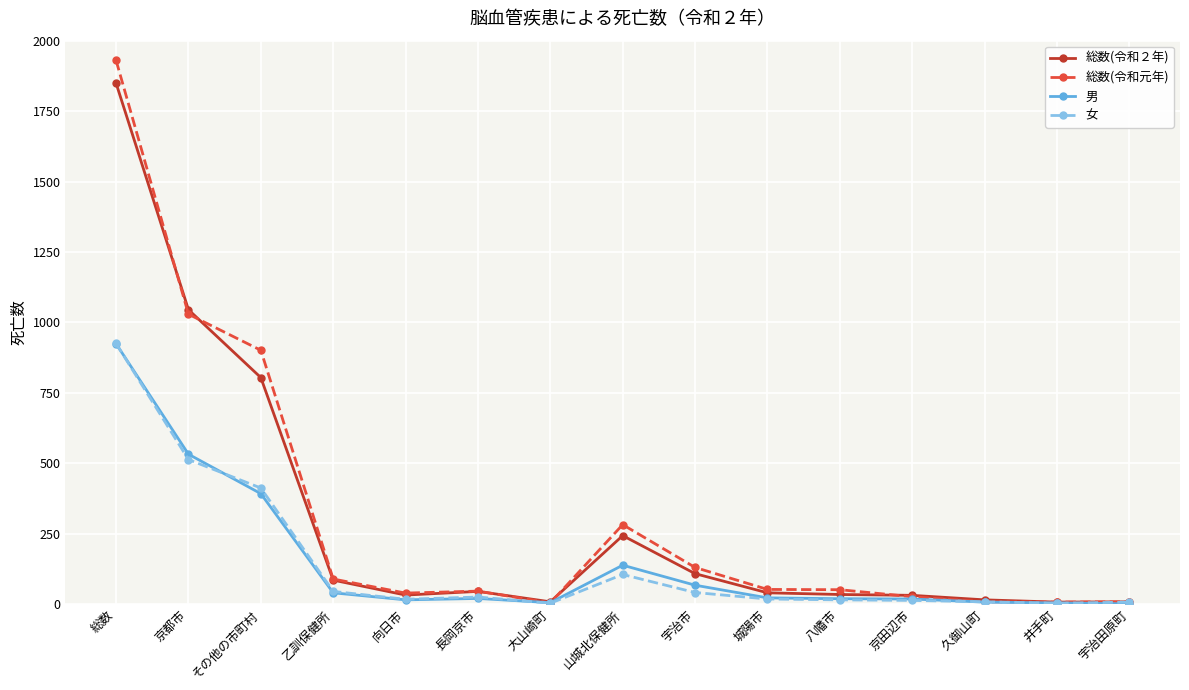

What are all the series names shown in the legend?

総数(令和２年), 総数(令和元年), 男, 女